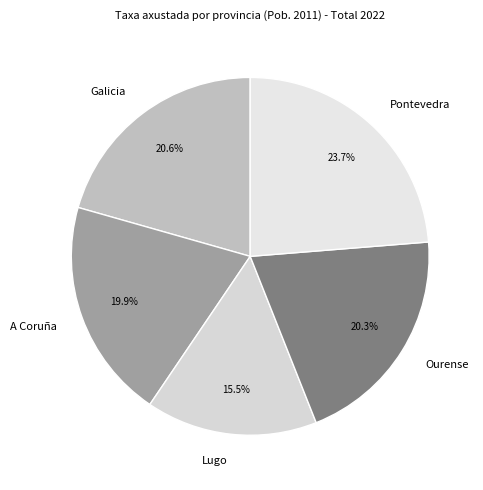

To the nearest percent, what percentage of the pie is Ourense?

20%